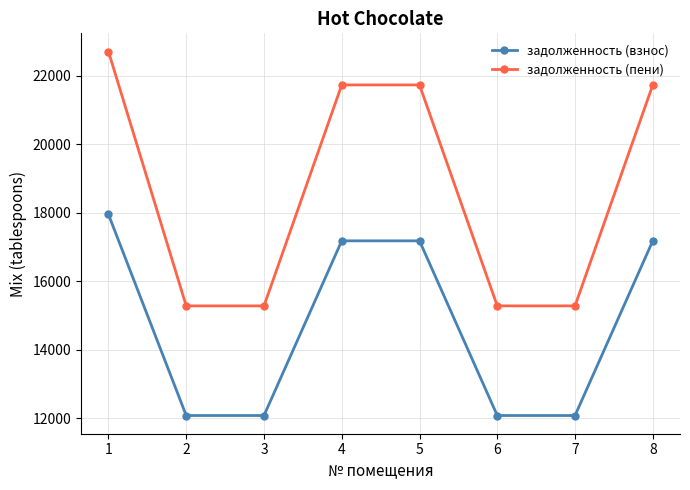

The value of задолженность (пени) at 7 is 10489.7. True or false?

False